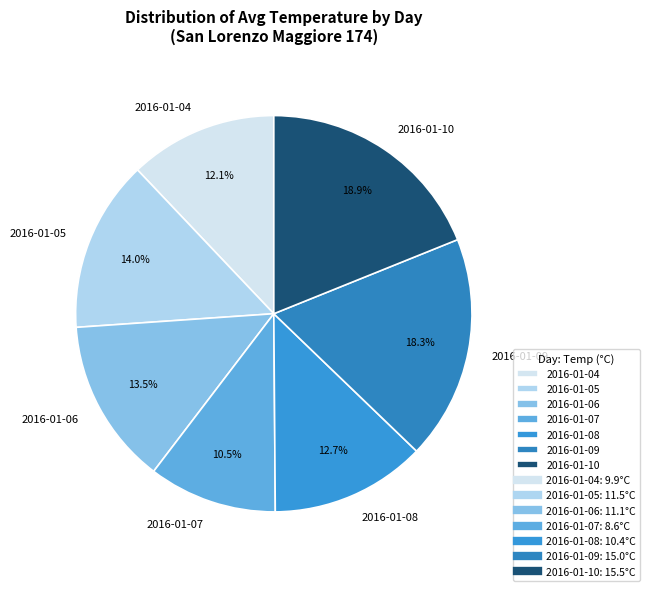

To the nearest percent, what percentage of the pie is 2016-01-10?

19%